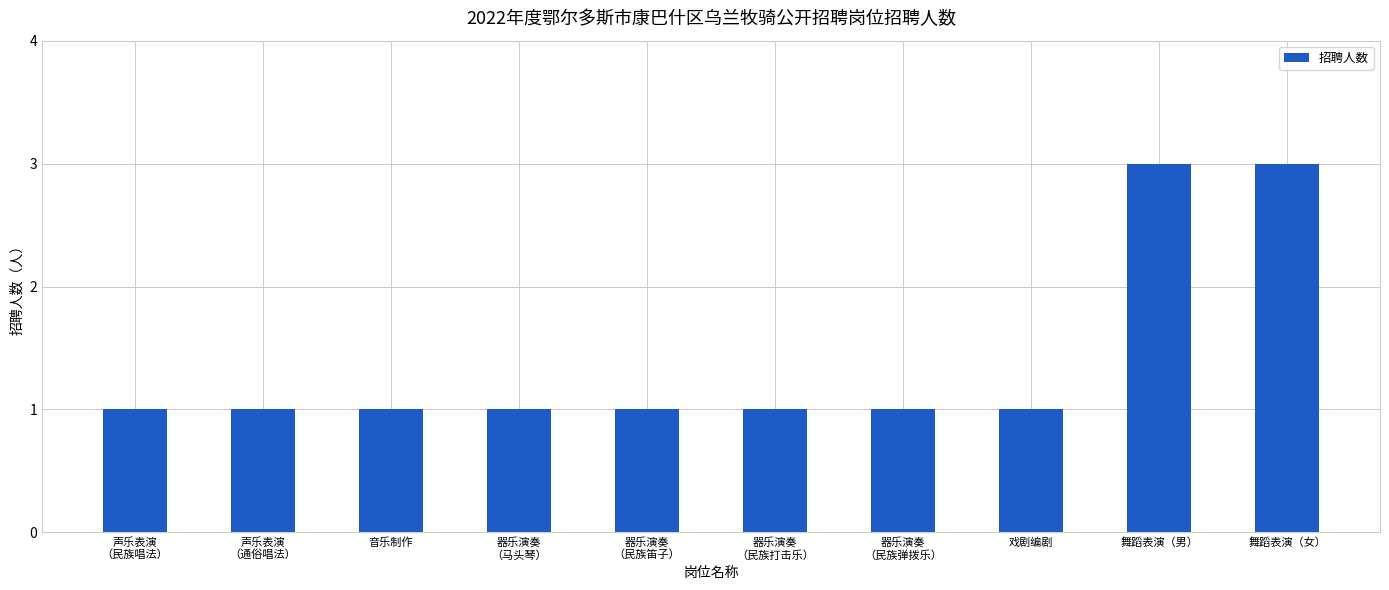

Are the bars grouped side by side (vs. stacked)?

No